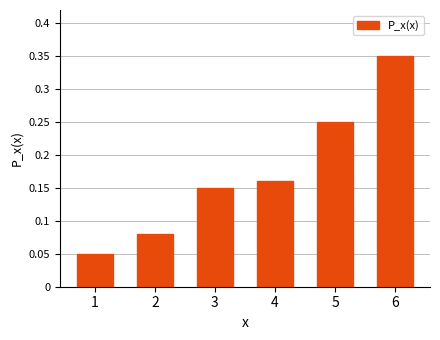

What is the change in value from 2 to 5?

+0.2